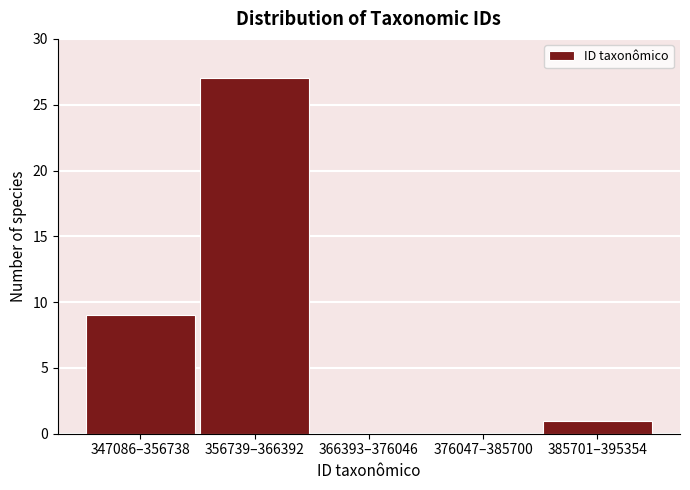

Reading left to right, what are all the values shown in this chart?

347086–356738=9	356739–366392=27	366393–376046=0	376047–385700=0	385701–395354=1